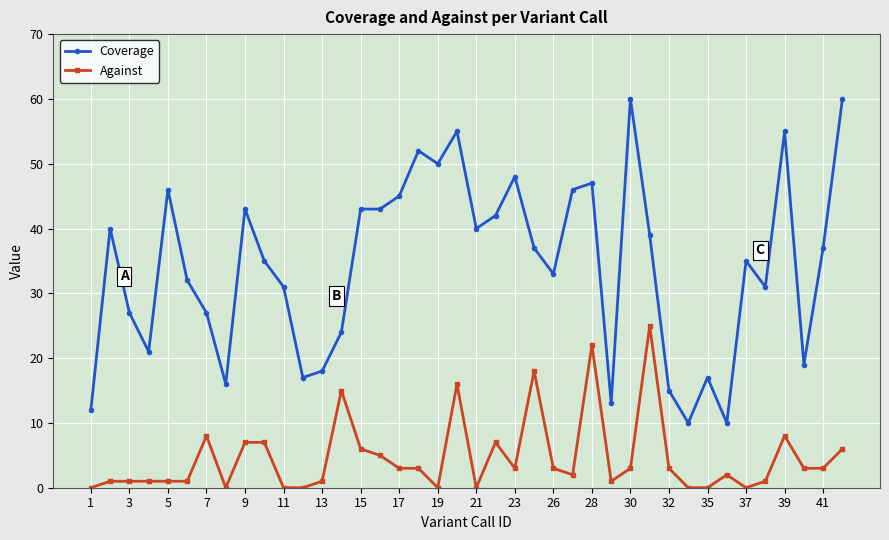

Which series has the largest range (max minus min)?

Coverage